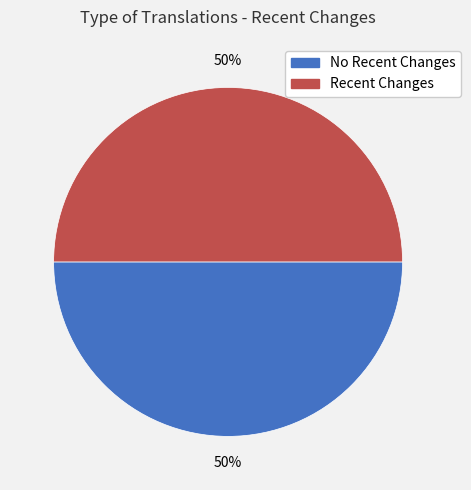

Do No Recent Changes and Recent Changes together represent more than half of the pie?

Yes